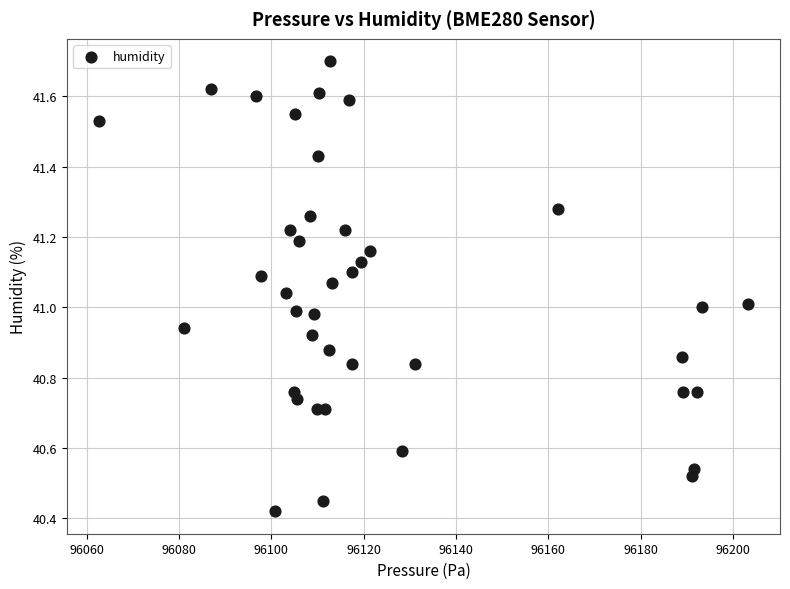

What is the range of Y values (max minus min)?

1.3